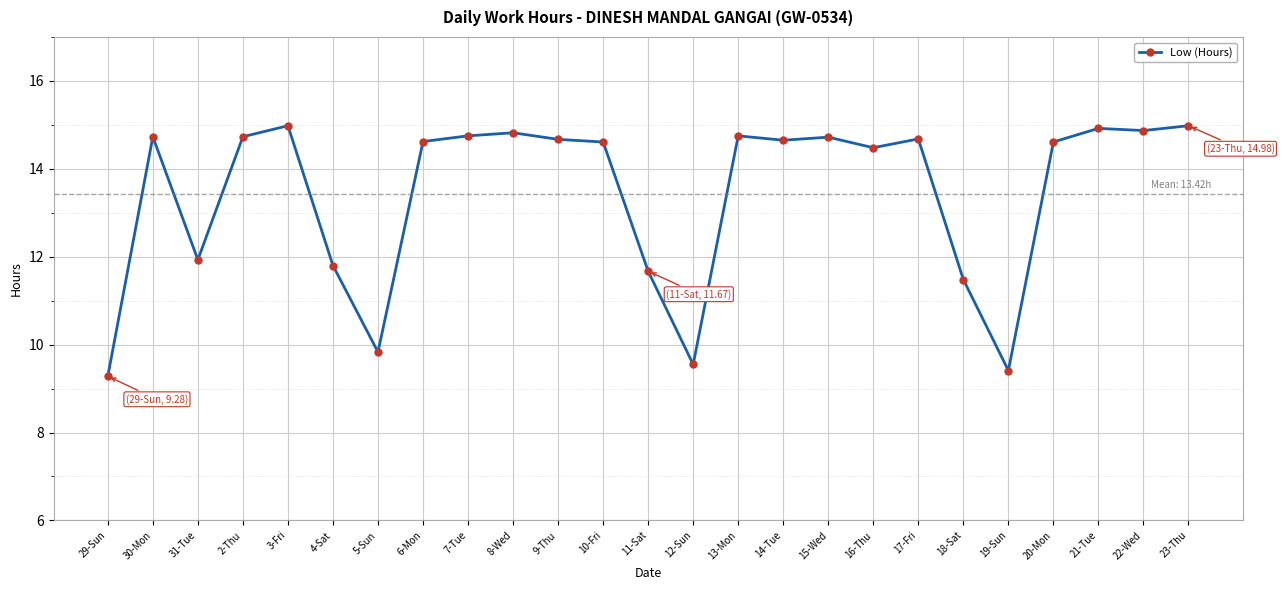

At which label does the data first exceed 14?

30-Mon